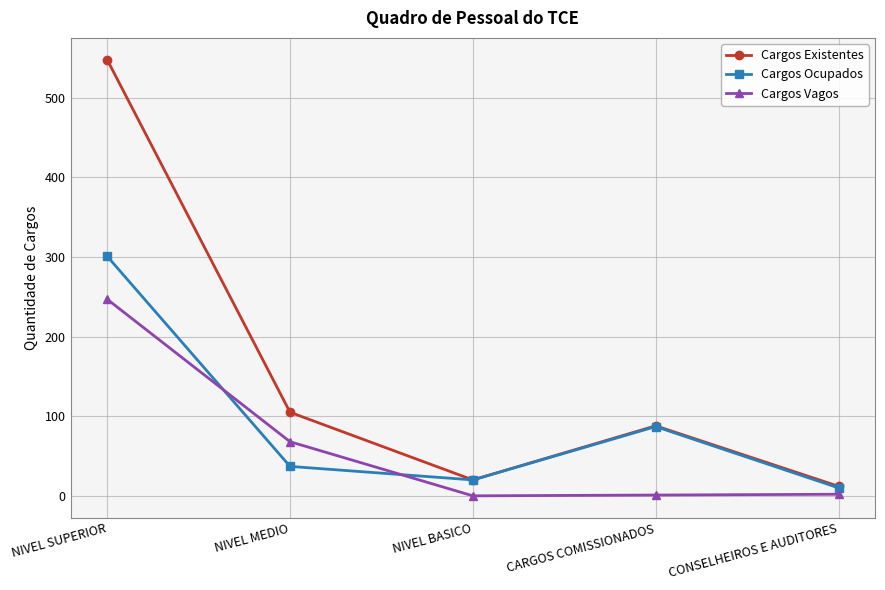

What is the sum of the Cargos Ocupados values at NIVEL SUPERIOR and CARGOS COMISSIONADOS?

388